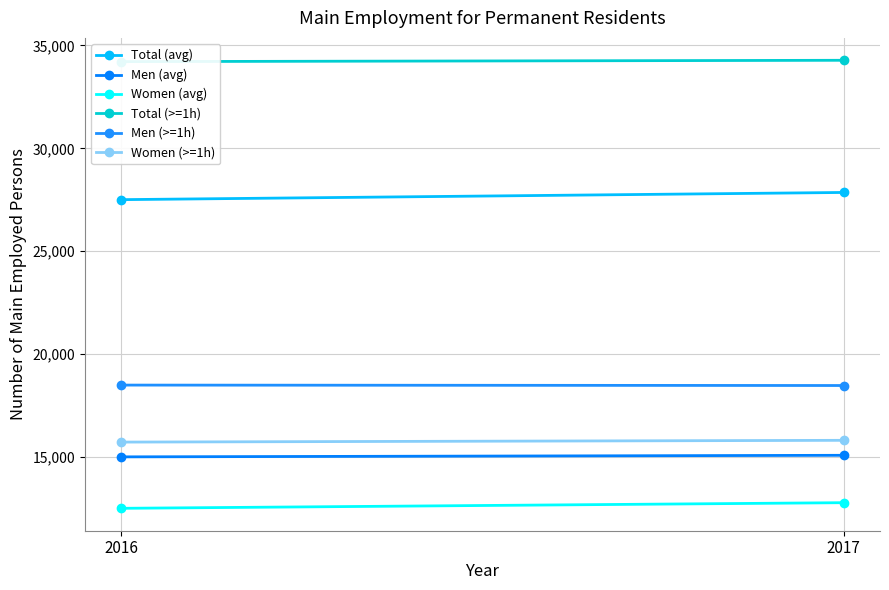

Reading left to right, what are all the values shown in this chart?

Total (avg): 27506	27856
Men (avg): 15004	15080
Women (avg): 12503	12777
Total (>=1h): 34215	34280
Men (>=1h): 18493	18472
Women (>=1h): 15722	15808